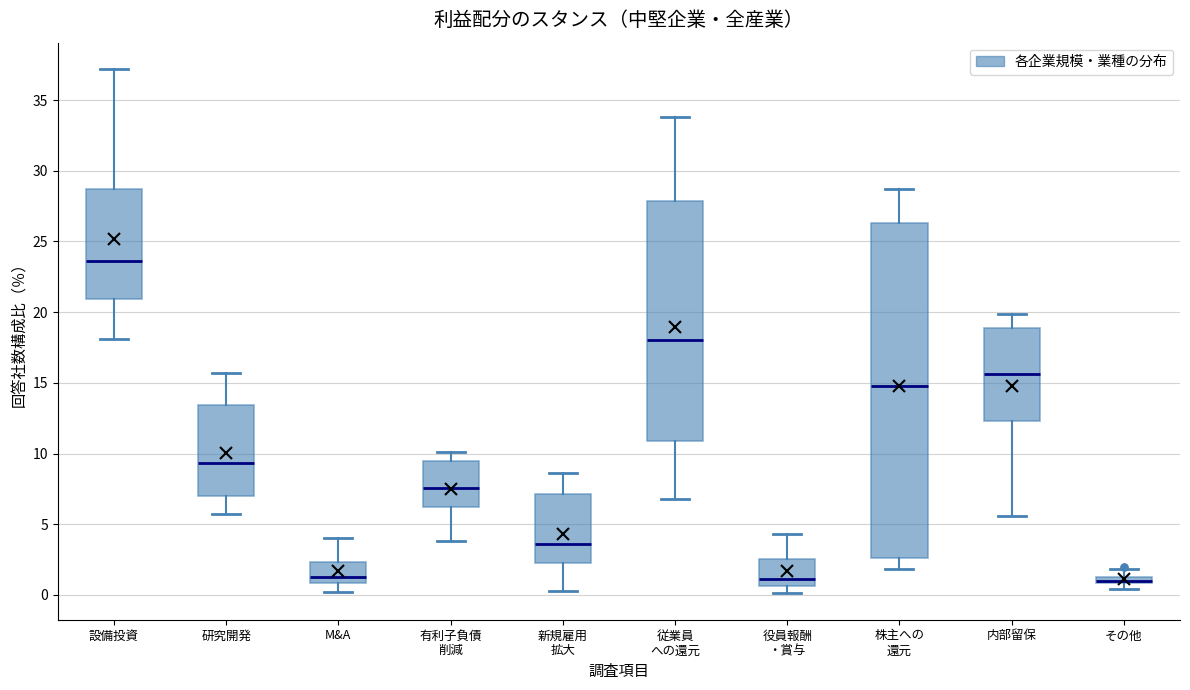

Comparing the boxes themselves (not the whiskers), which one is the tallest?

株主への 還元